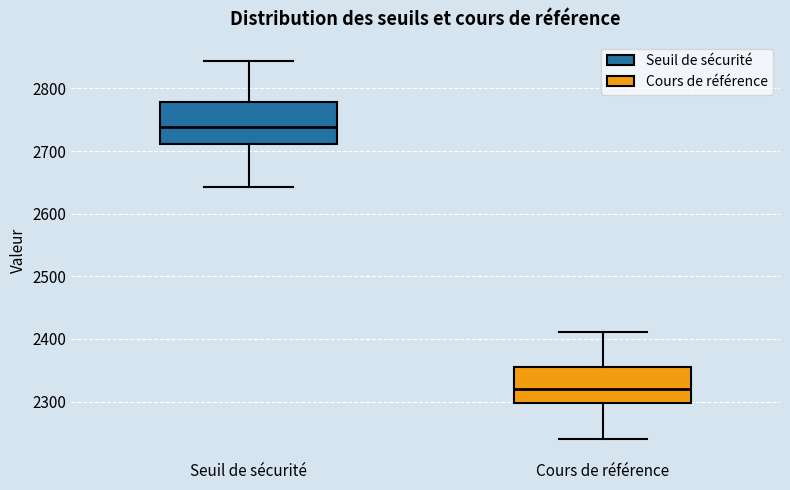

Reading left to right, read every box against the y-axis: the position of its median line, the range the box covers, and the ends of its whiskers. The values are not printed on the chart, so give them approximately, as read against the axis.

Seuil de sécurité: median 2740, box 2710 to 2780, whiskers 2640 to 2840
Cours de référence: median 2320, box 2300 to 2360, whiskers 2240 to 2410